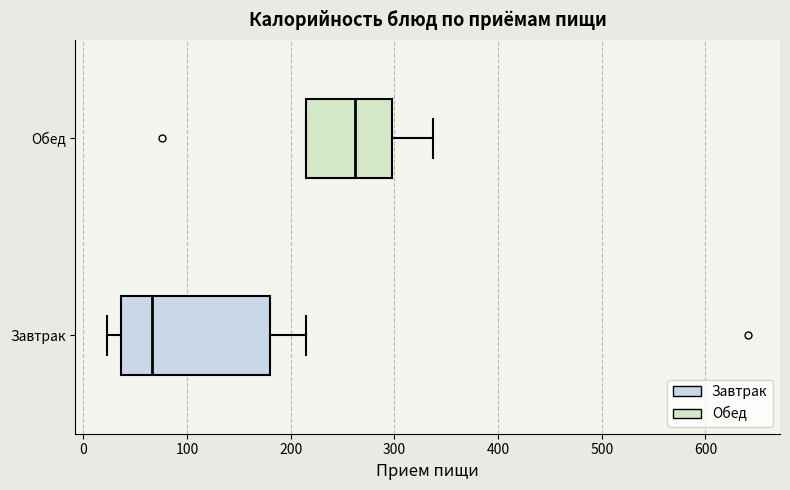

Reading bottom to top, read every box against the x-axis: the position of its median line, the range the box covers, and the ends of its whiskers. The values are not printed on the chart, so give them approximately, as read against the axis.

Завтрак: median 70, box 40 to 180, whiskers 20 to 210
Обед: median 260, box 210 to 300, whiskers 210 to 340